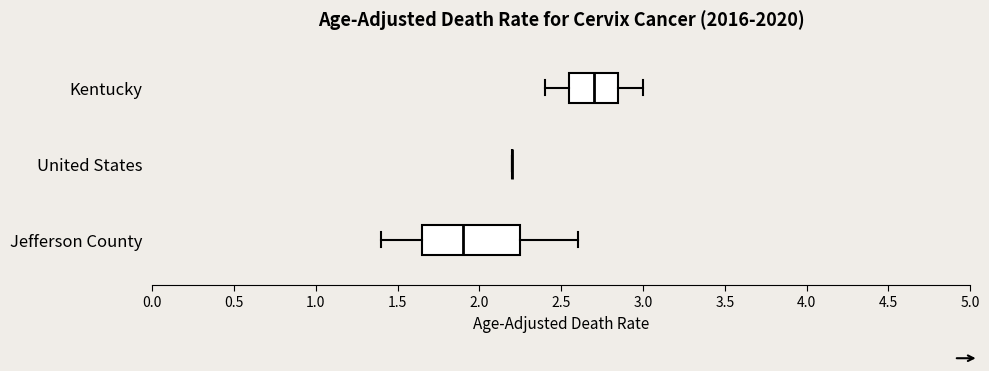

Reading bottom to top, read every box against the x-axis: the position of its median line, the range the box covers, and the ends of its whiskers. The values are not printed on the chart, so give them approximately, as read against the axis.

Jefferson County: median 1.90, box 1.65 to 2.25, whiskers 1.40 to 2.60
United States: box collapsed to a line at 2.20, whiskers 2.20 to 2.20
Kentucky: median 2.70, box 2.55 to 2.85, whiskers 2.40 to 3.00